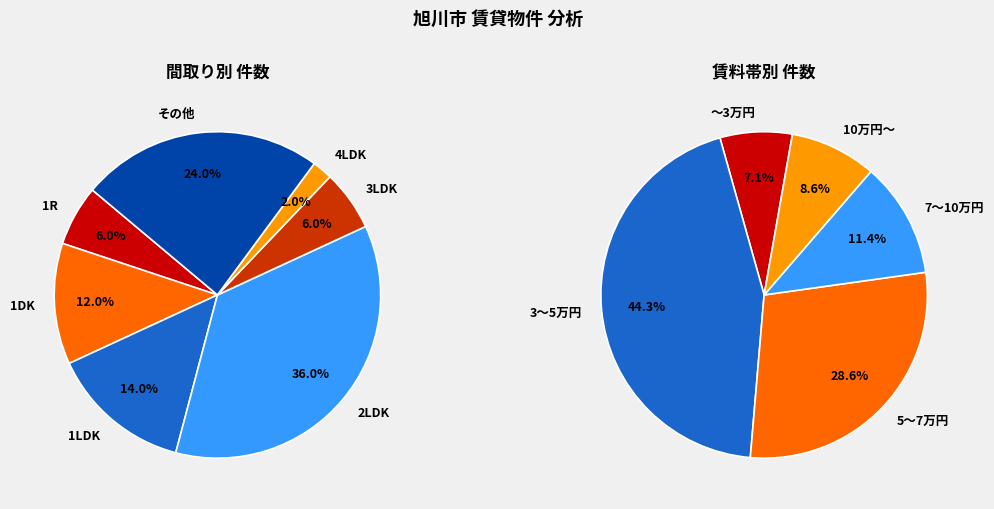

True or false: 1DK accounts for 15% of the total.

False